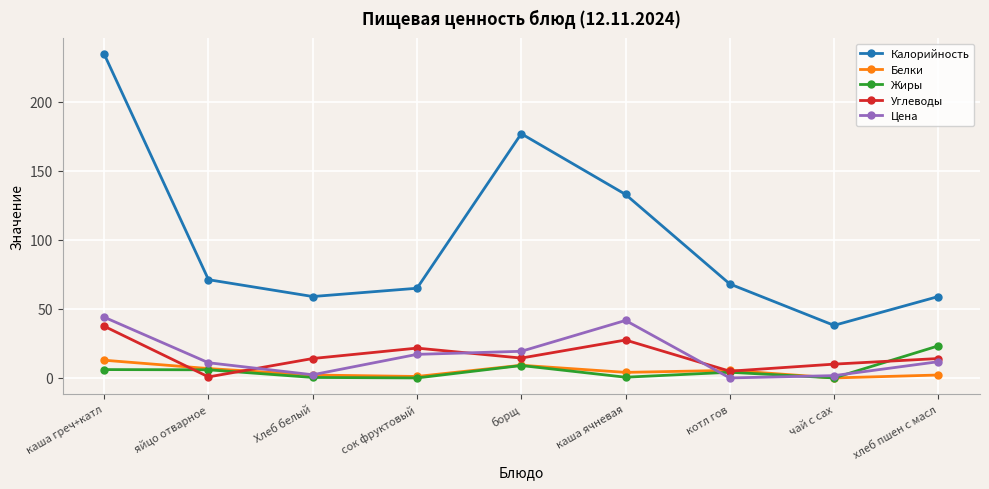

Is it true that Калорийность equals 234.6 at каша греч+катл?

True